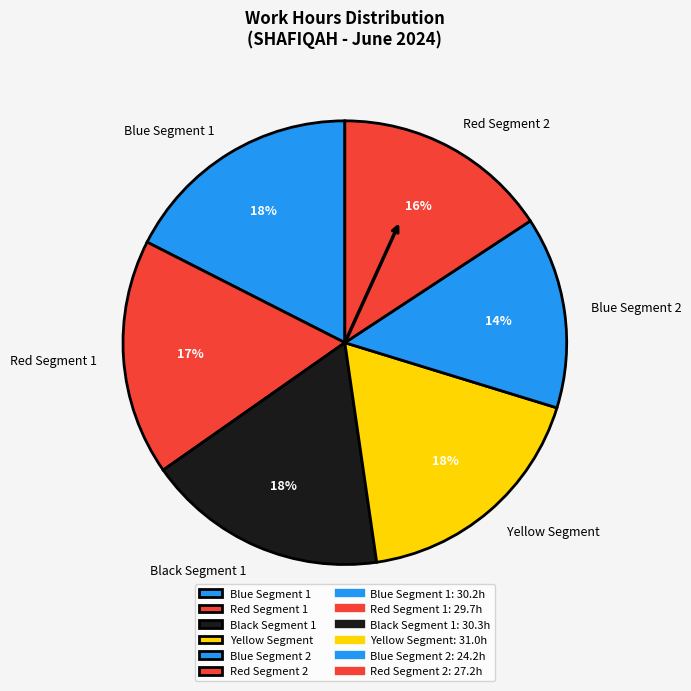

True or false: Blue Segment 2 accounts for 14% of the total.

True